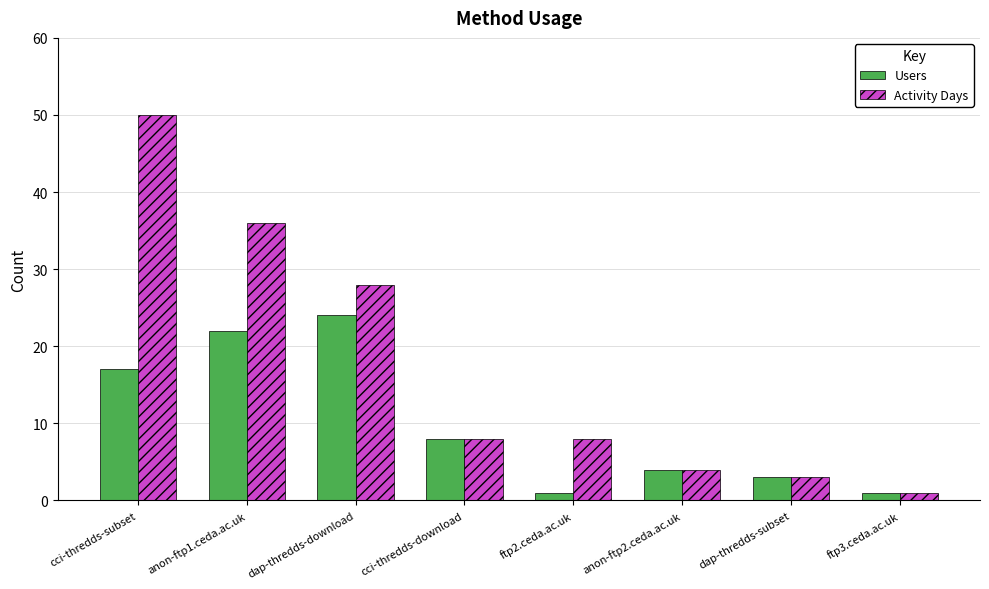

What is the approximate value of Users at cci-thredds-subset?

17